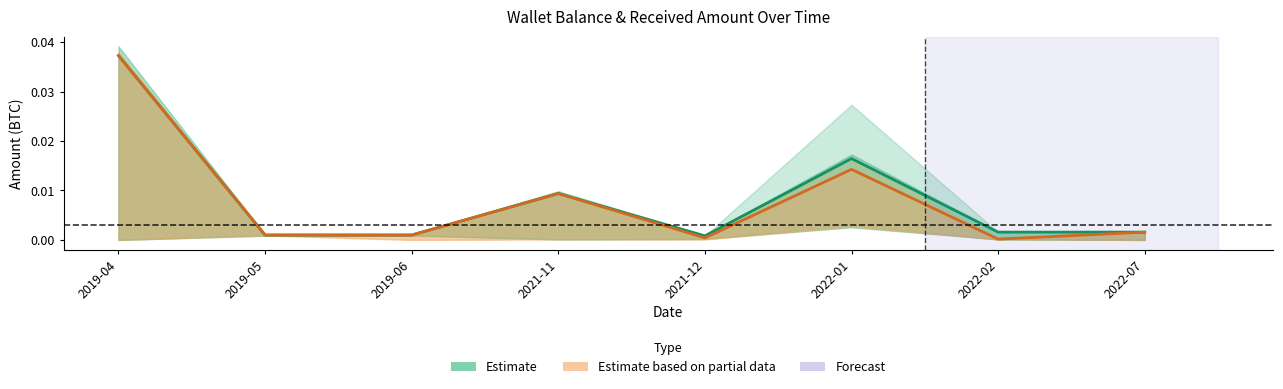

Does the chart have visible grid lines?

No